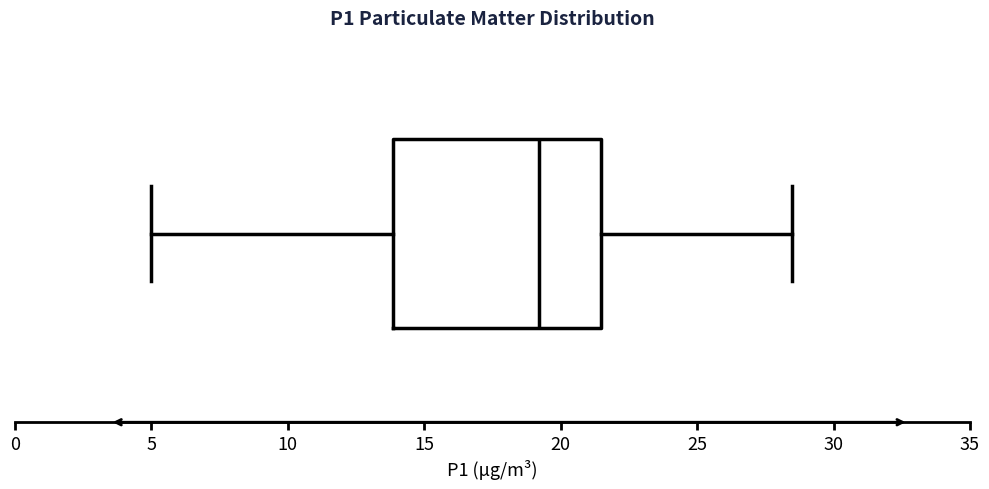

Transcribe this box plot: give where the median line is, the range the box spans, and where the two whiskers end, as read against the x-axis. The values are not printed on the chart, so give them approximately, as read against the axis.

median 19.0, box 14.0 to 21.5, whiskers 5.0 to 28.5